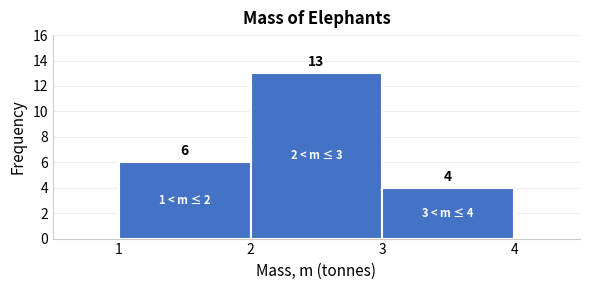

Reading left to right, transcribe this chart: for each bar, give the range it covers on the x-axis and its height.

1 to 2: 6
2 to 3: 13
3 to 4: 4